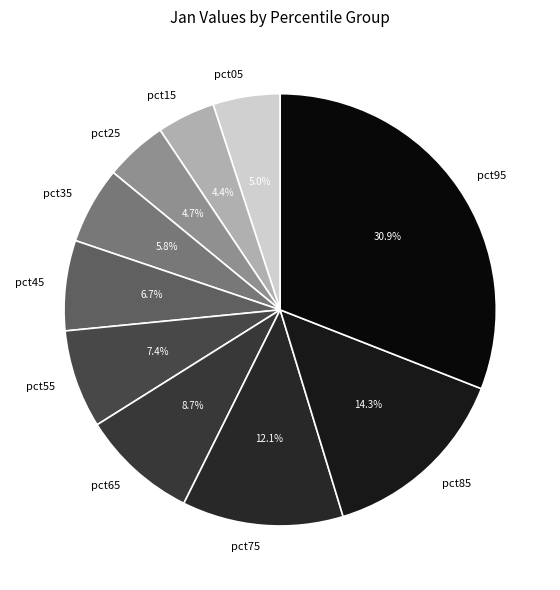

Does pct35 represent more than half of the total?

No